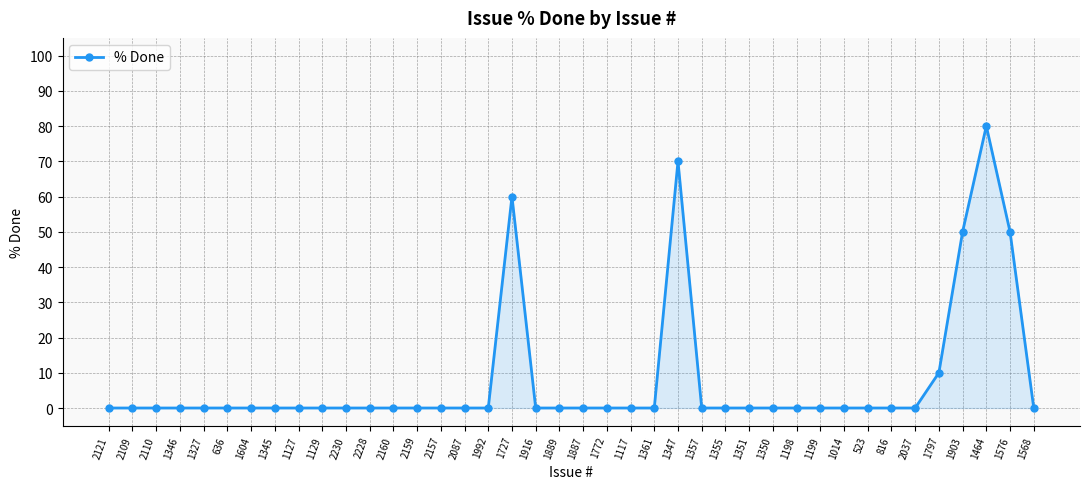

How many distinct data groups are displayed?

1